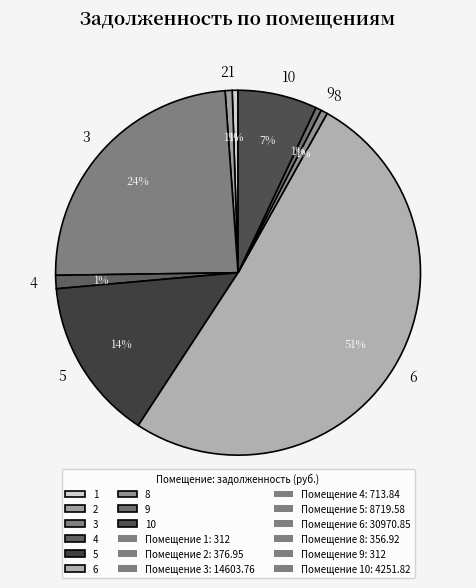

Which category has the biggest portion of the pie?

6